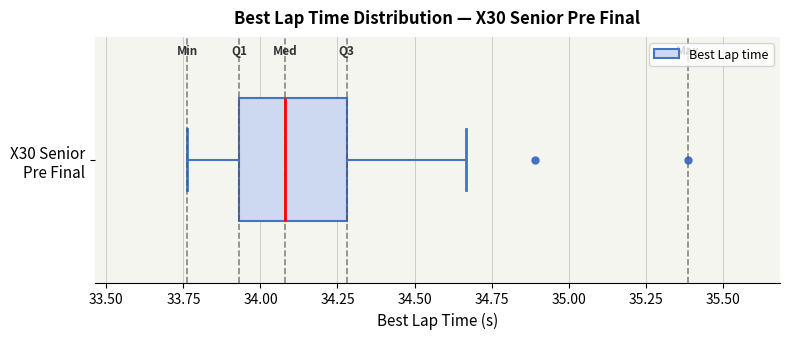

Where does the left whisker of the box for X30 Senior Pre Final end on the x-axis? The values are not printed on the chart, so give them approximately, as read against the axis.

33.75